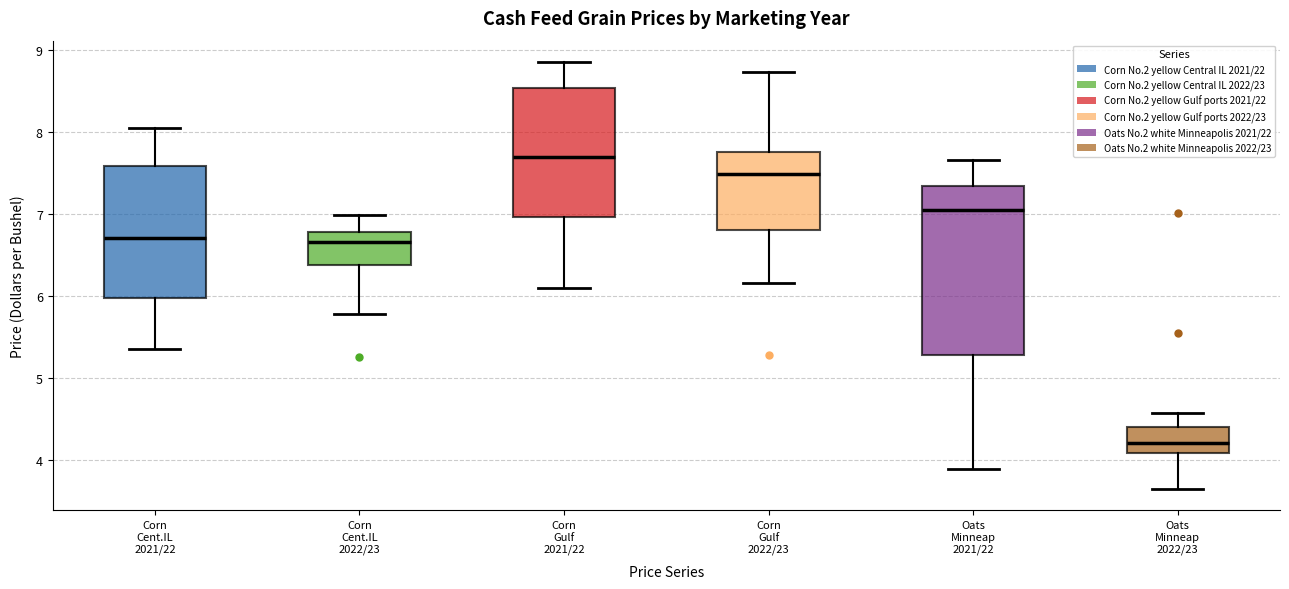

Where is the upper edge of the box for Oats Minneap 2022/23 on the y-axis? The values are not printed on the chart, so give them approximately, as read against the axis.

4.4